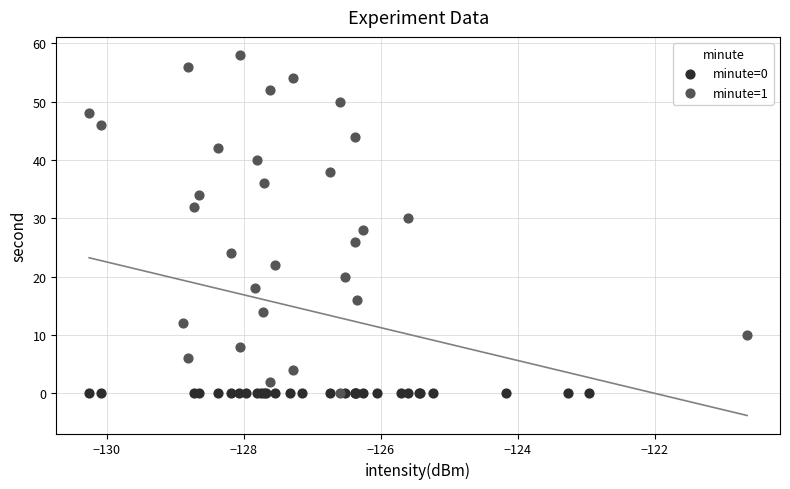

Which series contains the highest Y value?

minute=1